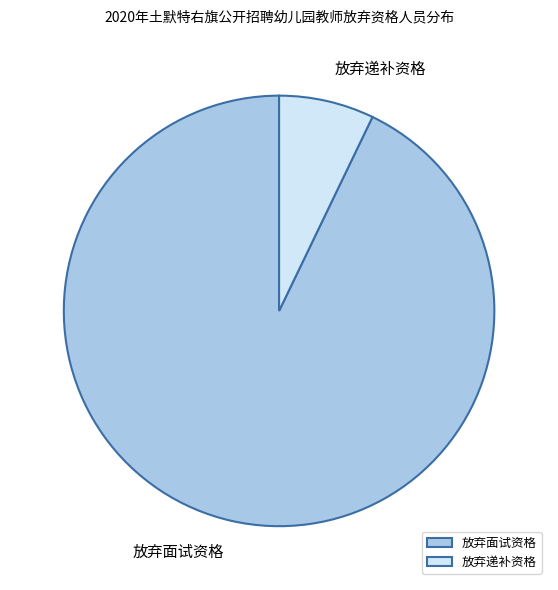

True or false: 放弃面试资格 accounts for 99% of the total.

False